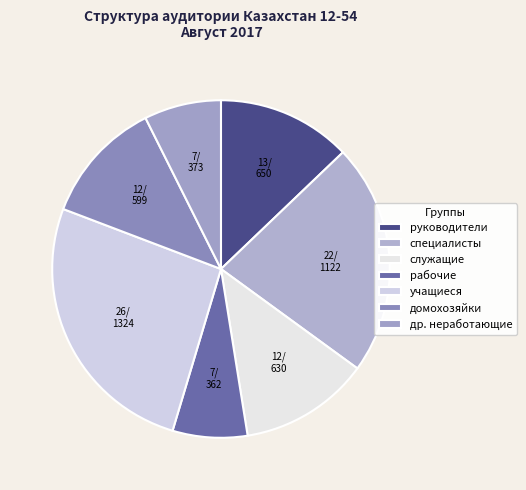

How many segments does this pie chart have?

7